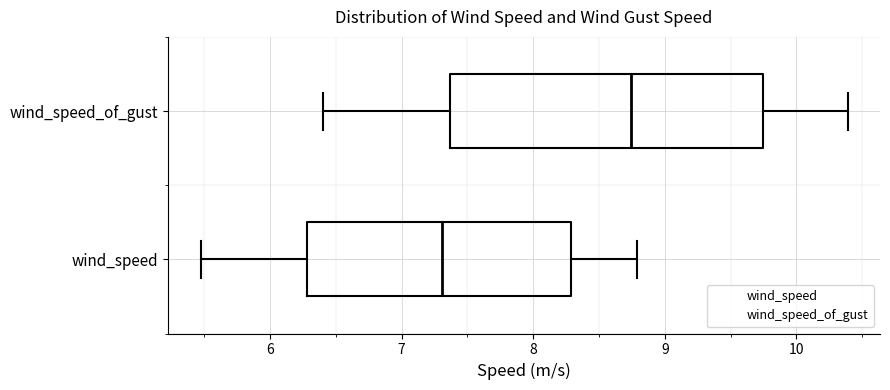

Which box is the widest, from its left edge to its right edge?

wind_speed_of_gust